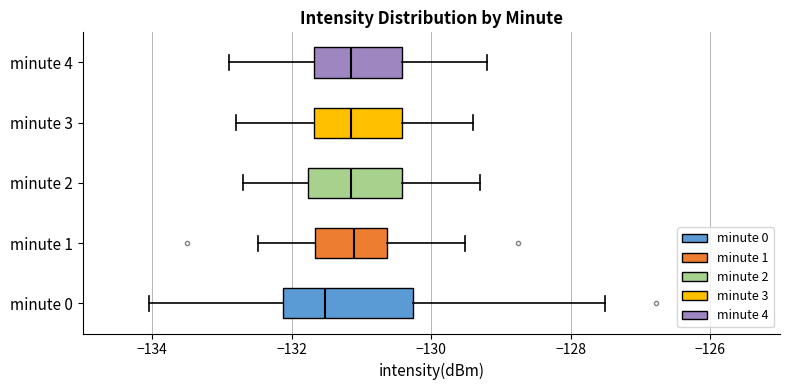

Where is the right edge of the box for minute 4 on the x-axis? The values are not printed on the chart, so give them approximately, as read against the axis.

-130.4